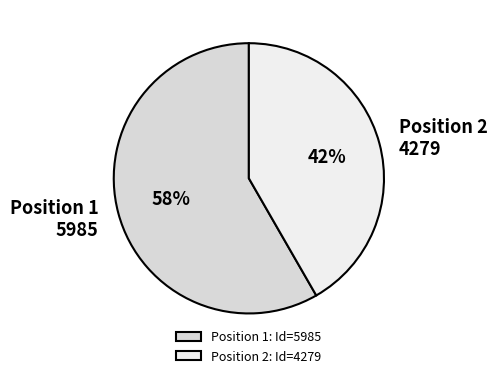

Approximately how many times larger is the value at Position 1 compared to Position 2?

1.4